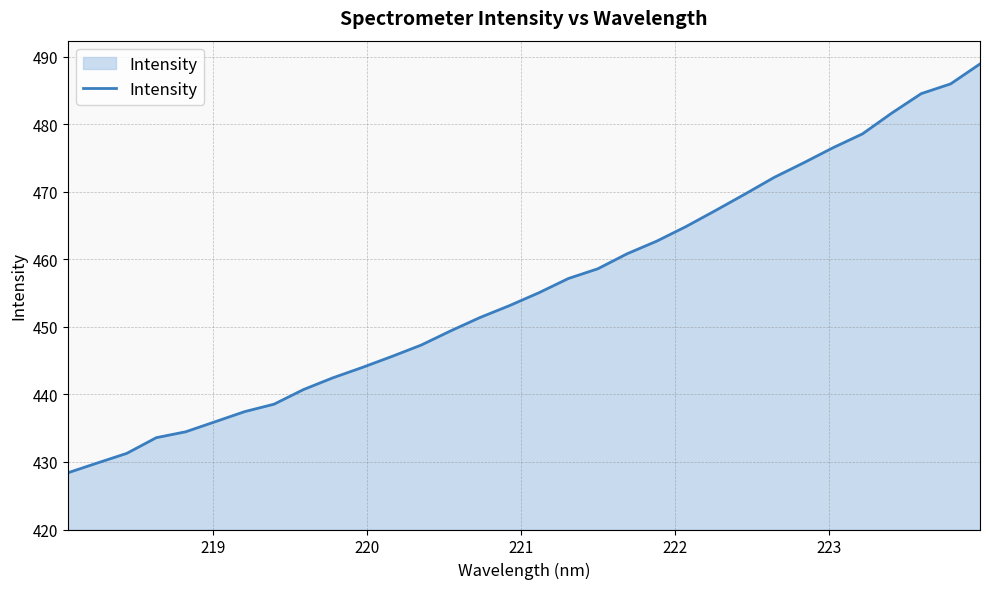

What is the difference between the maximum and minimum values?

60.5